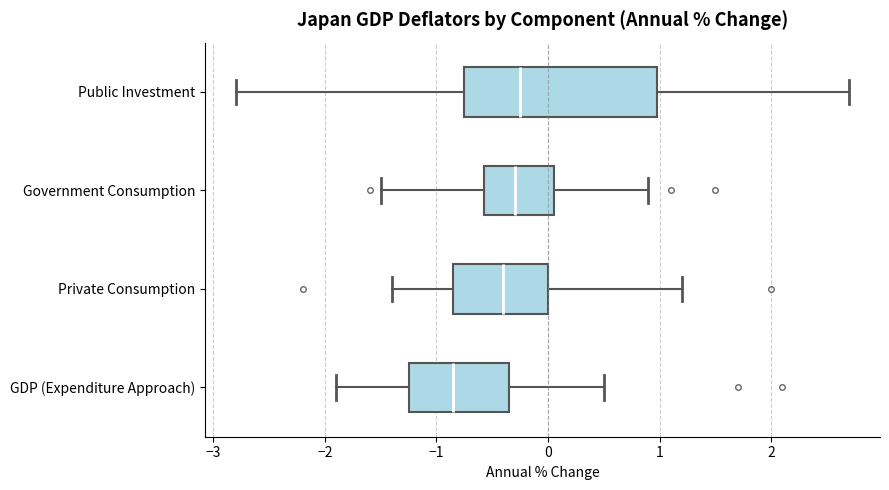

Which box has the furthest to the left median line?

GDP (Expenditure Approach)